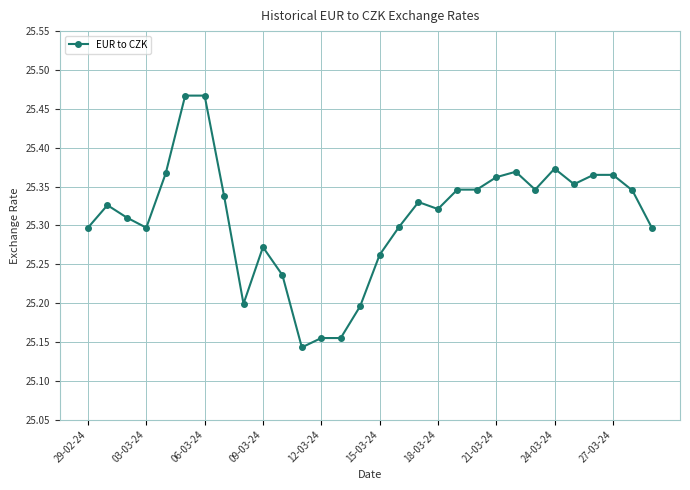

What is the difference between the maximum and minimum values?

0.3